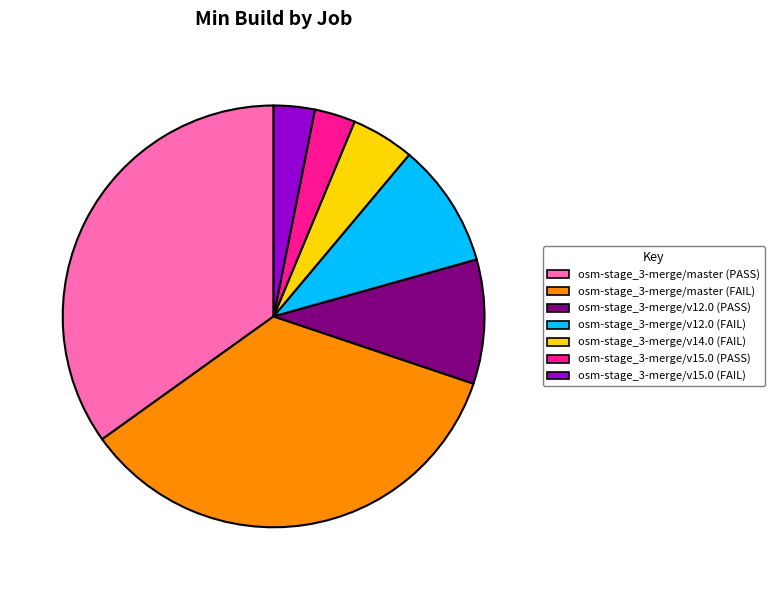

Is there a majority slice in this chart?

No